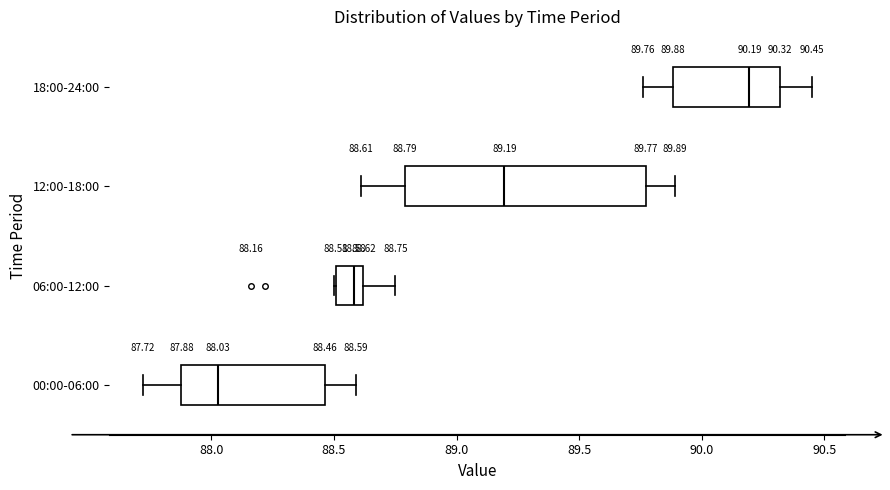

Which box has the furthest to the right median line?

18:00-24:00